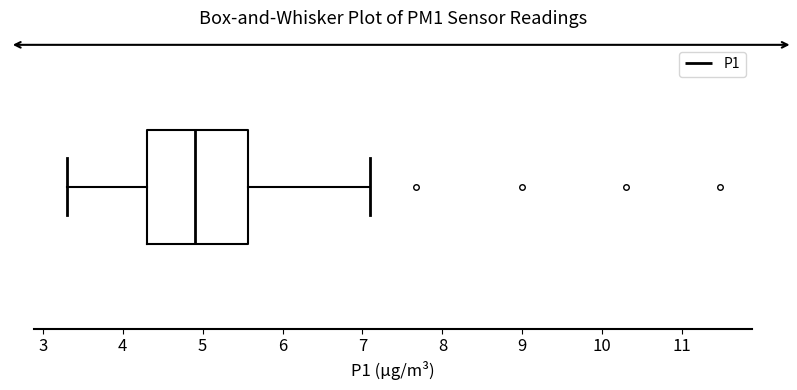

Read this box plot against the x-axis: the position of the median line, the range covered by the box, and the ends of both whiskers. The values are not printed on the chart, so give them approximately, as read against the axis.

median 4.9, box 4.3 to 5.6, whiskers 3.3 to 7.1